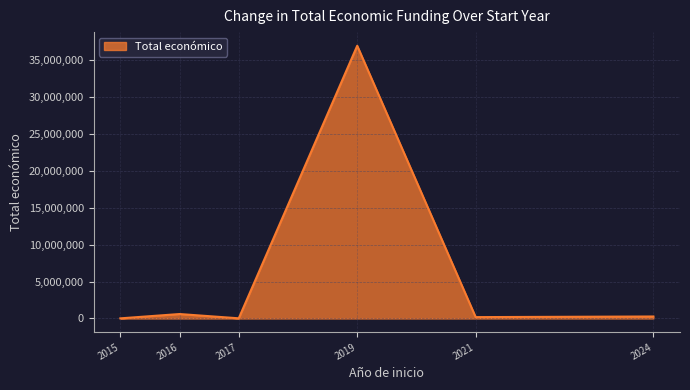

What is the greatest value displayed?

36982619